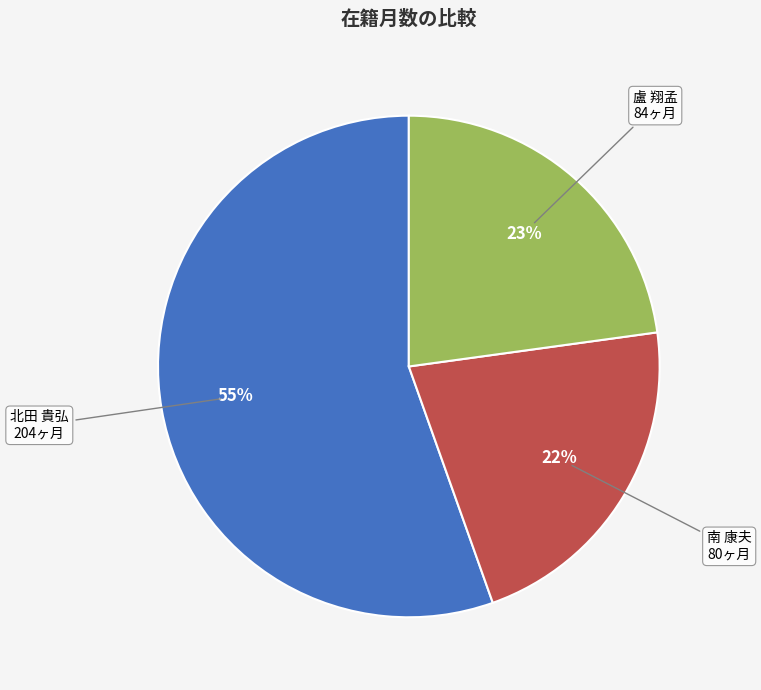

Do 北田 貴弘 204ヶ月 and 南 康夫 80ヶ月 together represent more than half of the pie?

Yes